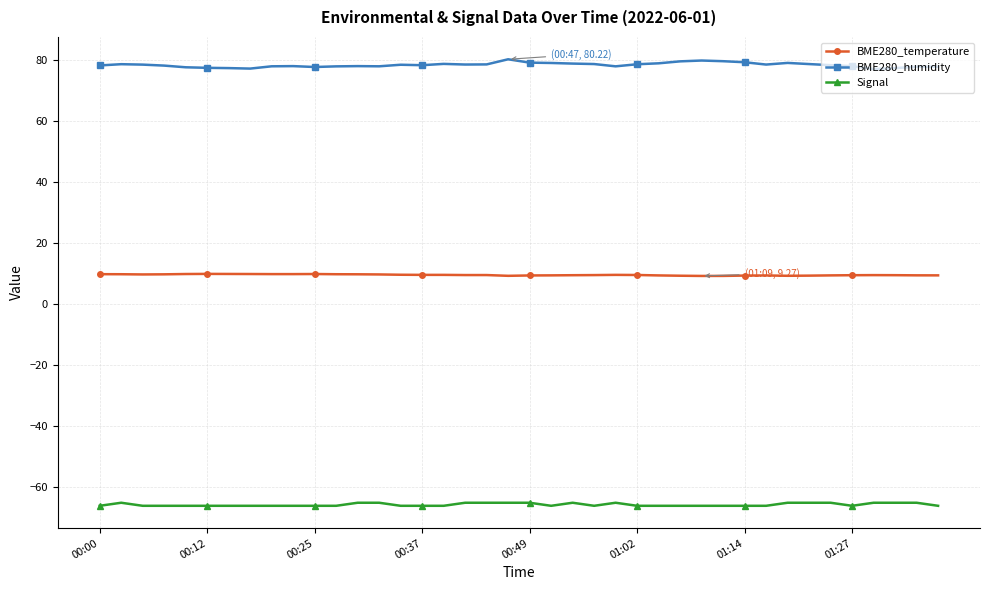

Is this an area chart (filled region under the line)?

No